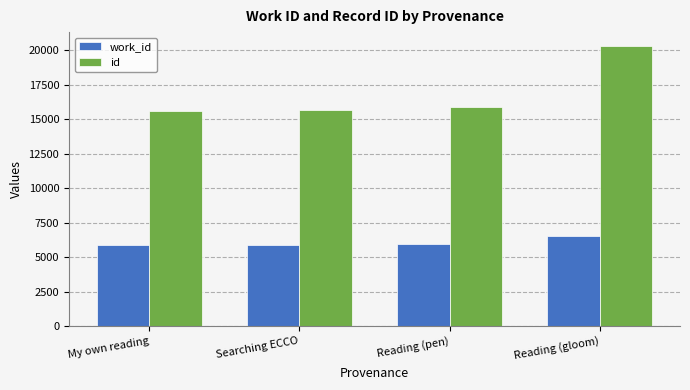

How many bars are there in total?

8